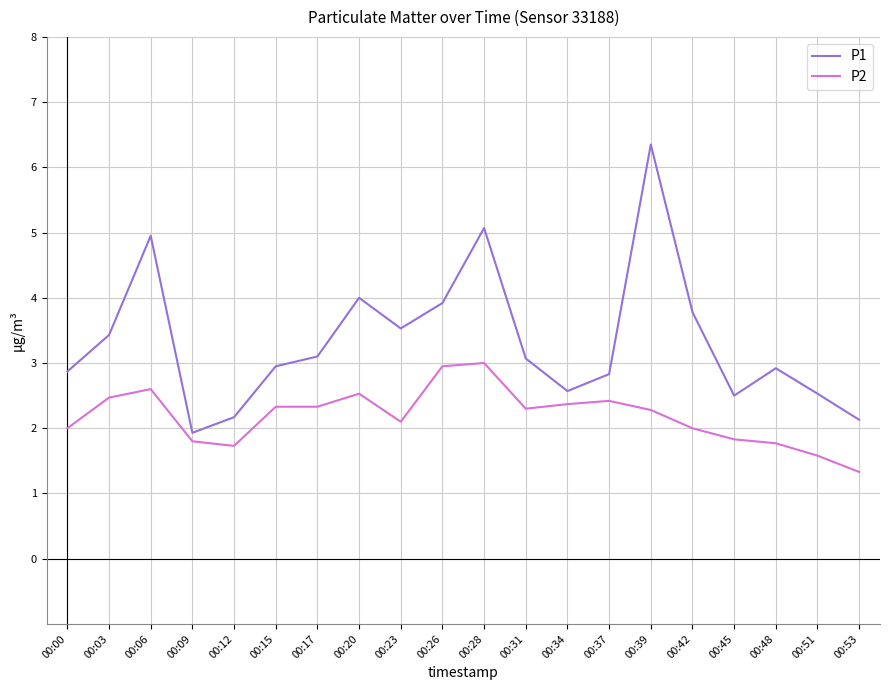

At which category is the sum across all series the highest?

00:39